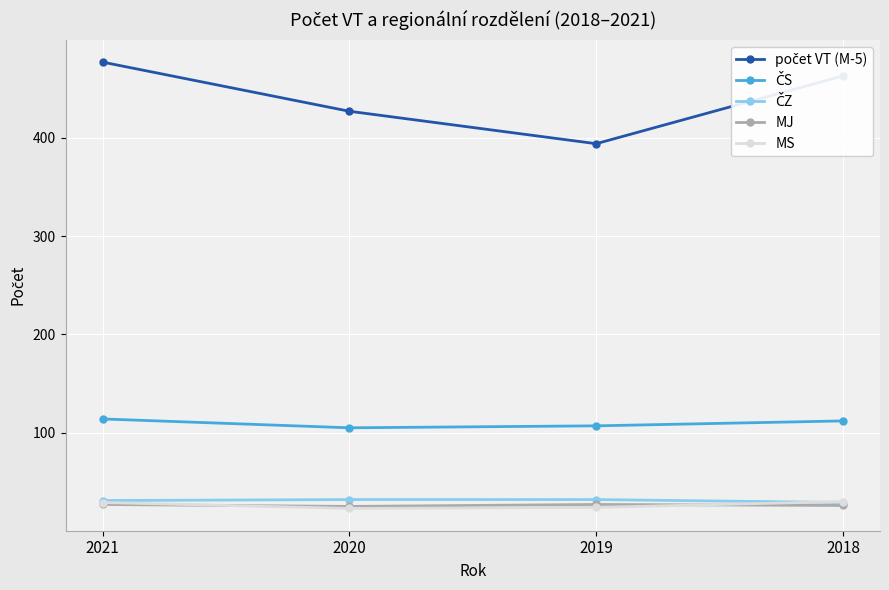

What is the maximum value shown in the chart?

477